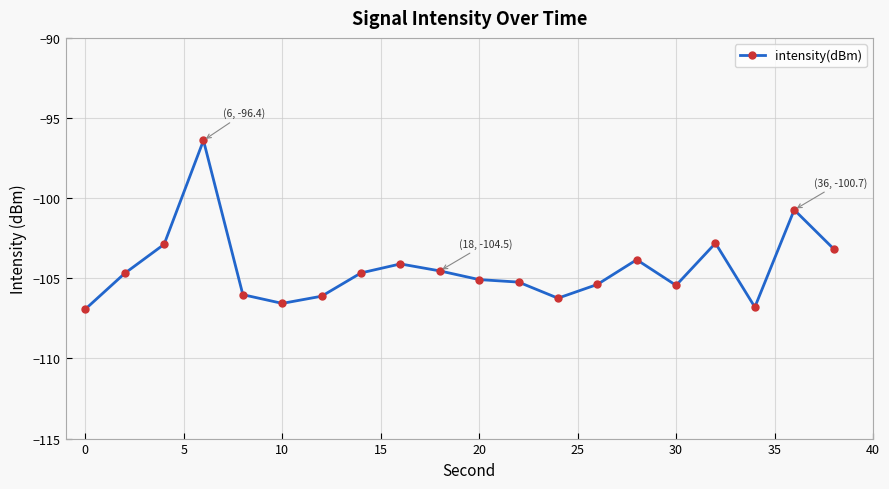

What is the difference between the second highest and second lowest values?

6.1